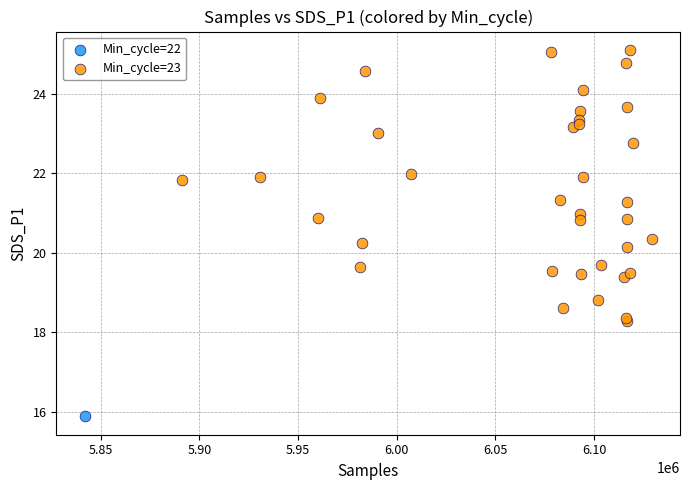

What are all the series names shown in the legend?

Min_cycle=22, Min_cycle=23